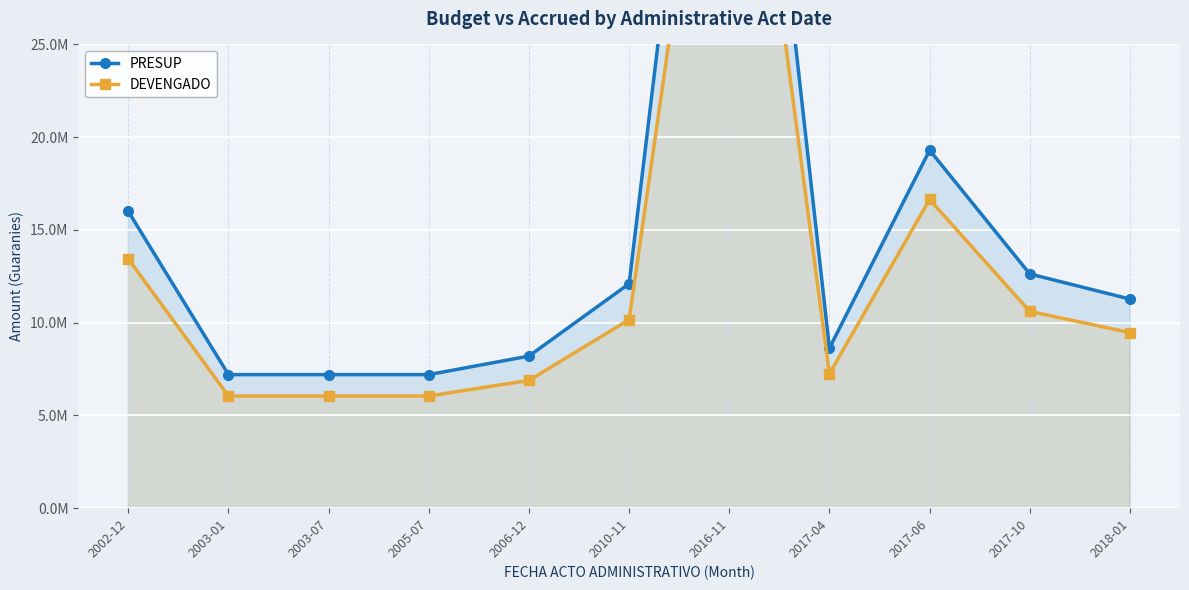

Where is the first local maximum for PRESUP?

2016-11